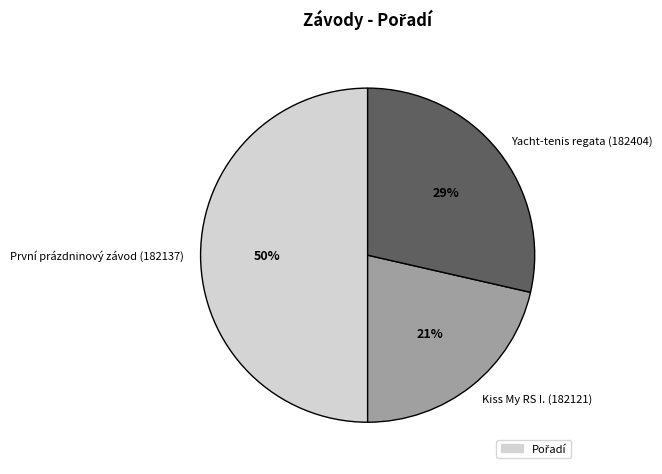

Rank the categories by value from highest to lowest.

První prázdninový závod (182137), Yacht-tenis regata (182404), Kiss My RS I. (182121)